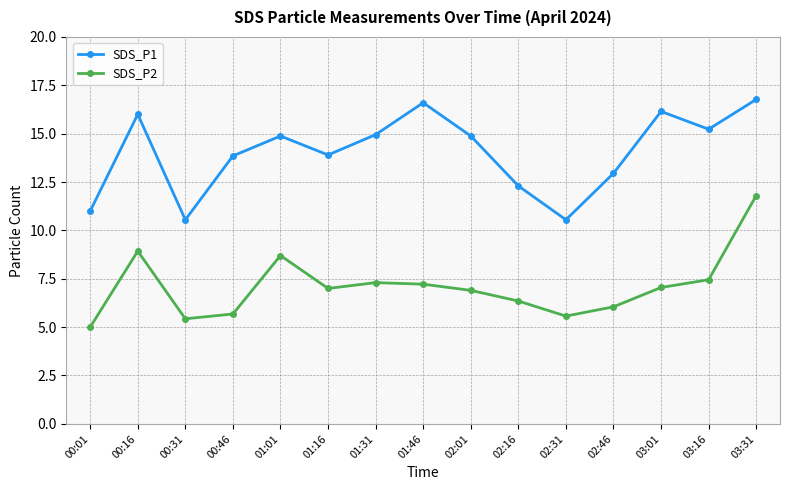

What is the total value across all series at 01:46?

23.8